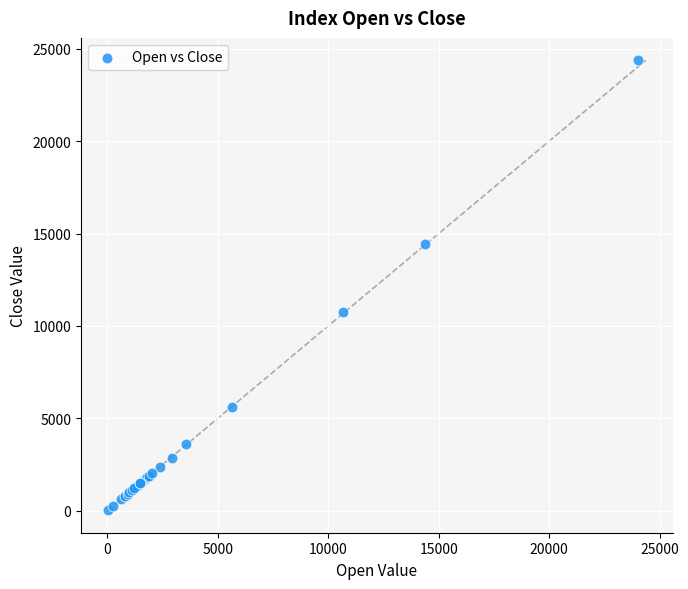

What Y value in the scatter plot is closest to 12201?

10737.6